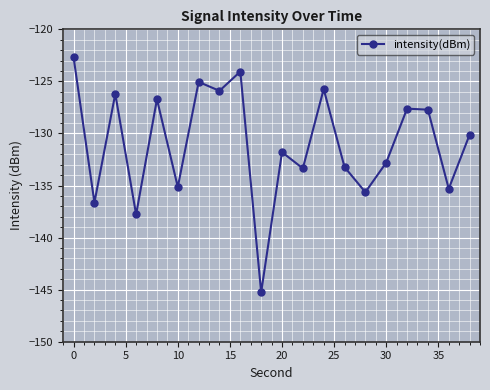

What is the sum of all values?

-2618.8